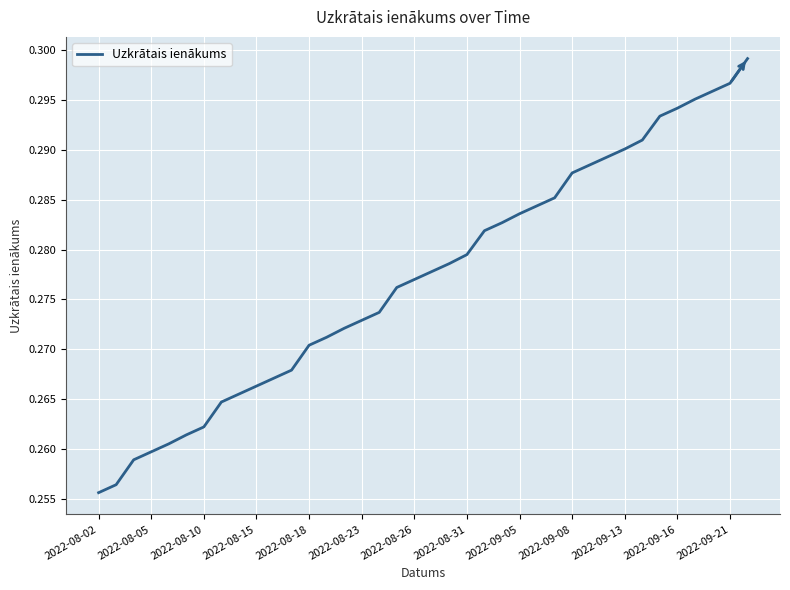

Does the chart have visible grid lines?

Yes